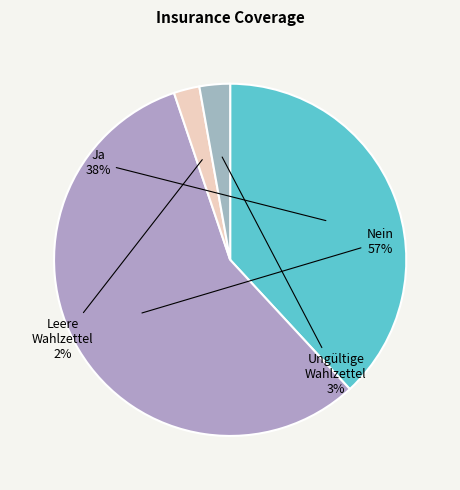

Is the sum of Ungültige Wahlzettel and Leere Wahlzettel greater than half?

No